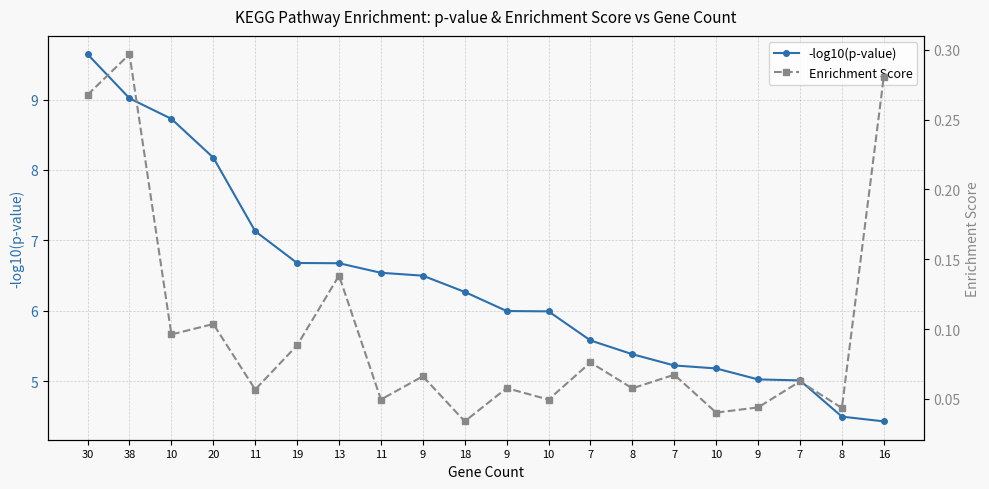

Which series has the widest spread of values?

-log10(p-value)